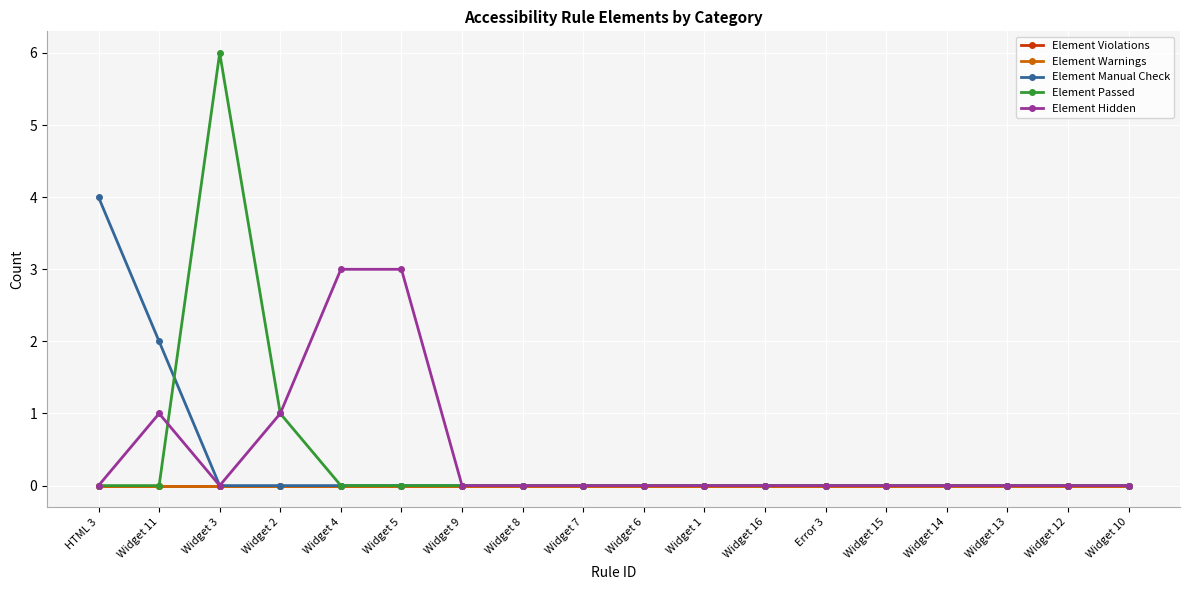

Does the chart have visible grid lines?

Yes